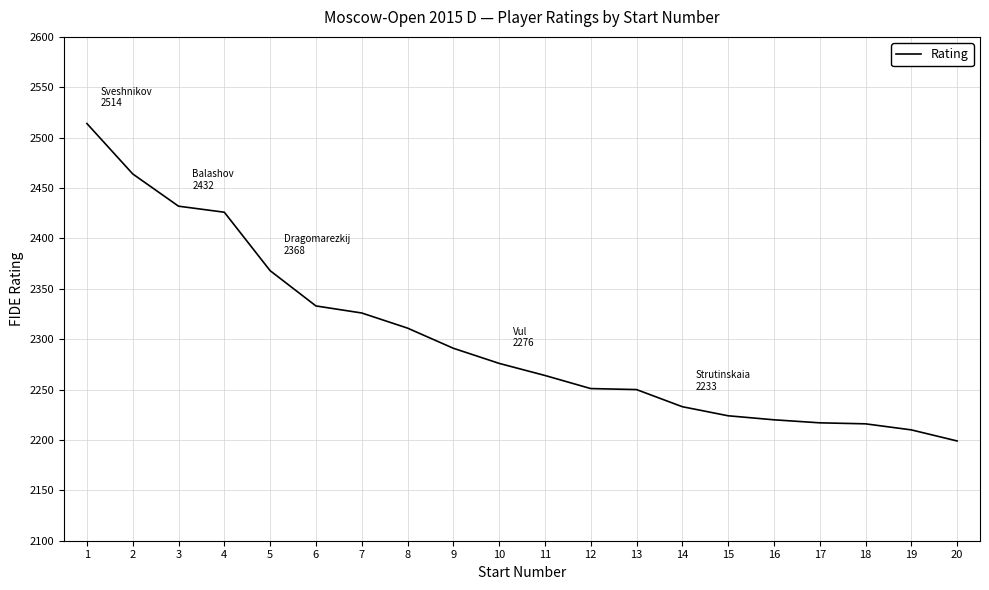

What is the smallest value displayed?

2199